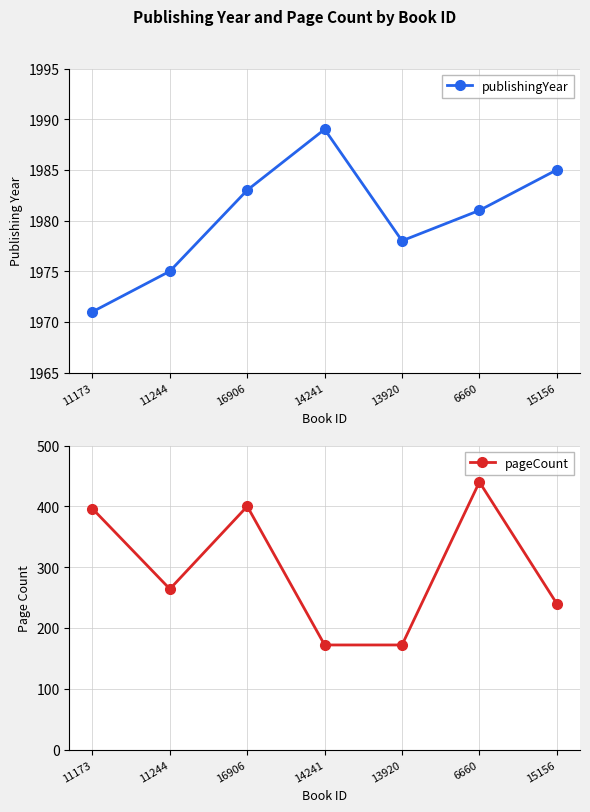

What is the total value across all series at 16906?

2383